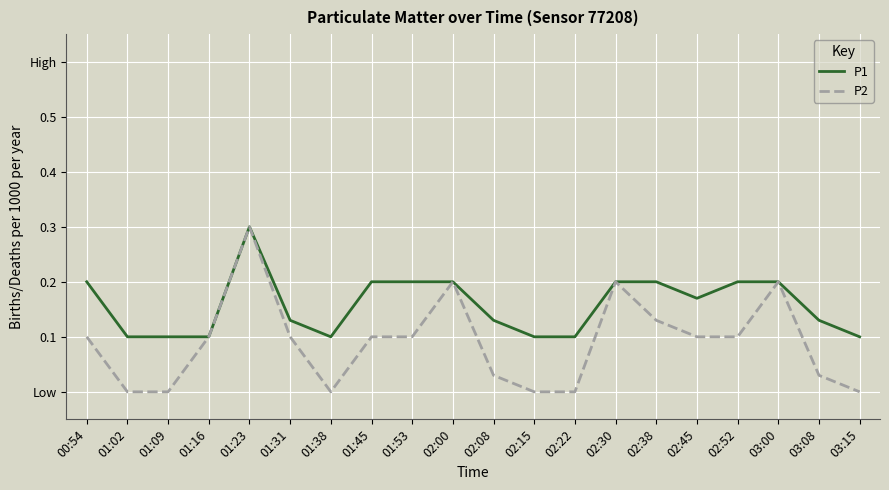

Which series has the largest total across all categories?

P1